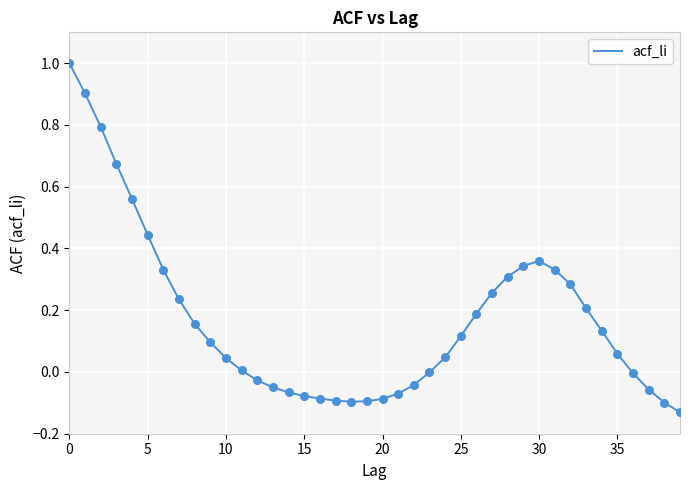

What is the greatest value displayed?

1.0